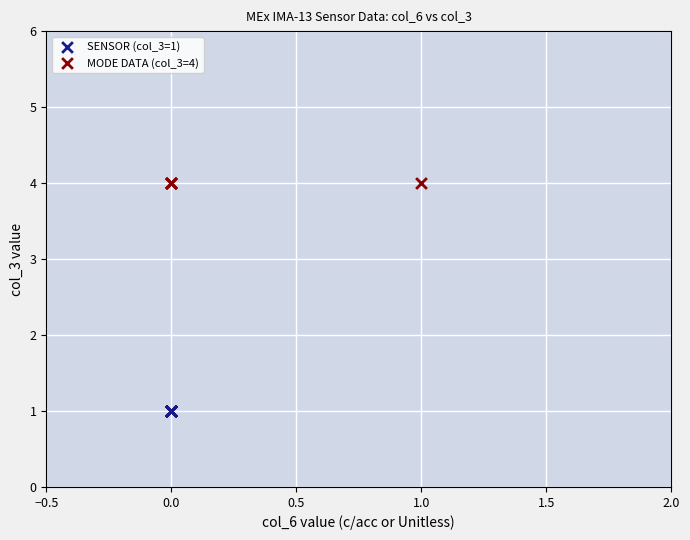

Which series contains the lowest Y value?

SENSOR (col_3=1)